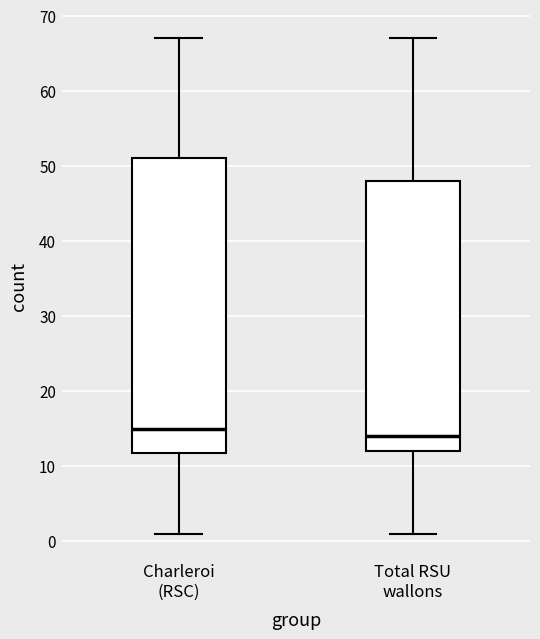

Reading left to right, transcribe this box plot: for each box, give where its median line is, the range the box spans, and where its two whiskers end, as read against the y-axis. The values are not printed on the chart, so give them approximately, as read against the axis.

Charleroi (RSC): median 15, box 12 to 51, whiskers 1 to 67
Total RSU wallons: median 14, box 12 to 48, whiskers 1 to 67